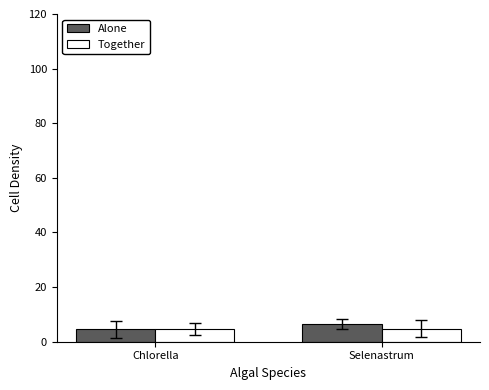

Is it true that Alone equals 11.7 at Selenastrum?

False